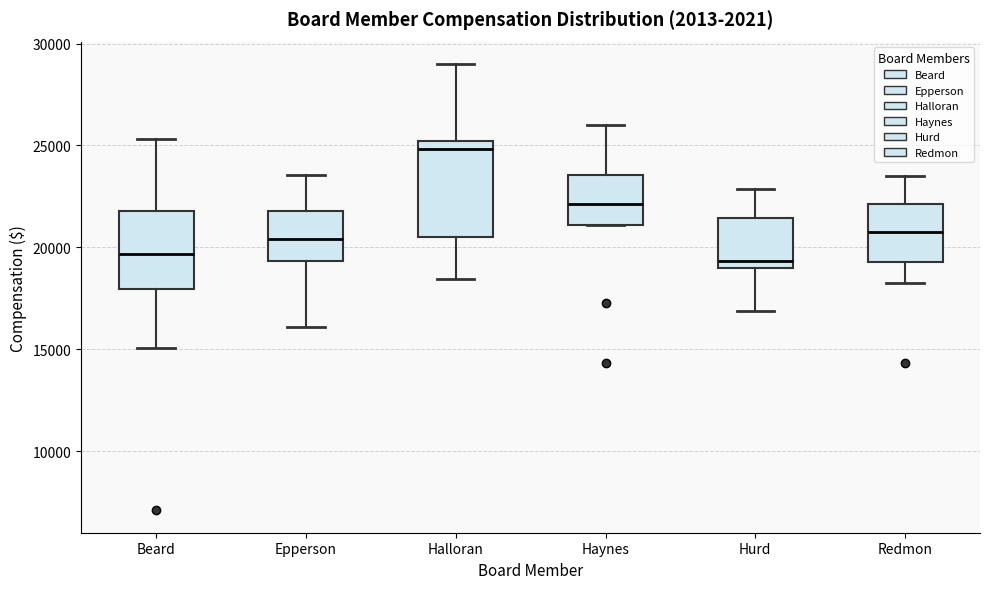

Reading left to right, transcribe this box plot: for each box, give where its median line is, the range the box spans, and where its two whiskers end, as read against the y-axis. The values are not printed on the chart, so give them approximately, as read against the axis.

Beard: median 19500, box 18000 to 22000, whiskers 15000 to 25500
Epperson: median 20500, box 19500 to 22000, whiskers 16000 to 23500
Halloran: median 25000 (just below the box's upper edge), box 20500 to 25000, whiskers 18500 to 29000
Haynes: median 22000, box 21000 to 23500, whiskers 21000 to 26000
Hurd: median 19500, box 19000 to 21500, whiskers 17000 to 23000
Redmon: median 21000, box 19500 to 22000, whiskers 18500 to 23500